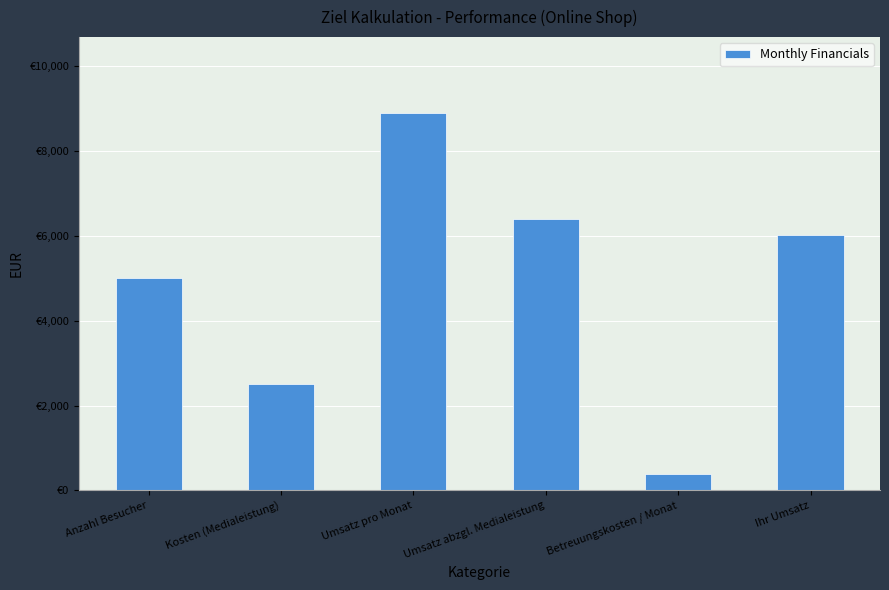

Does the chart contain any negative values?

No